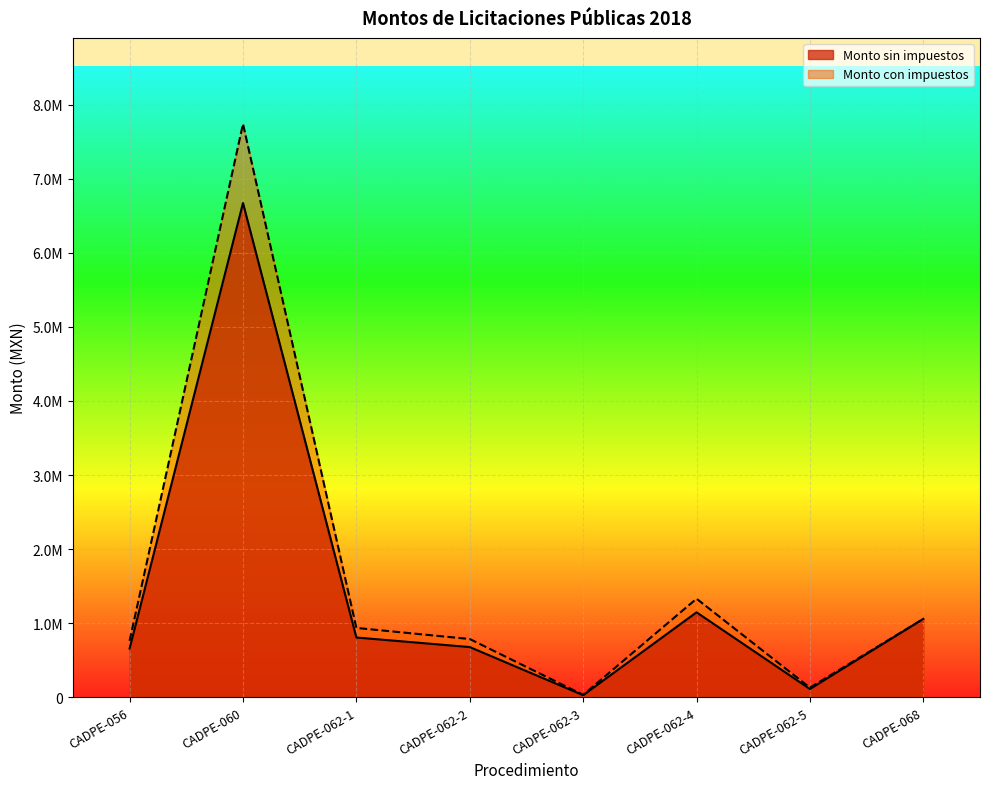

Rank the series at CADPE-062-3 from highest to lowest value.

Monto con impuestos, Monto sin impuestos